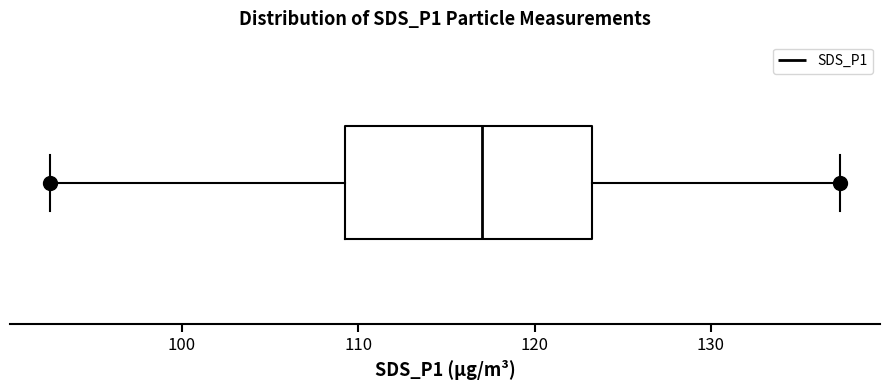

Read this box plot against the x-axis: the position of the median line, the range covered by the box, and the ends of both whiskers. The values are not printed on the chart, so give them approximately, as read against the axis.

median 117, box 109 to 123, whiskers 92 to 137